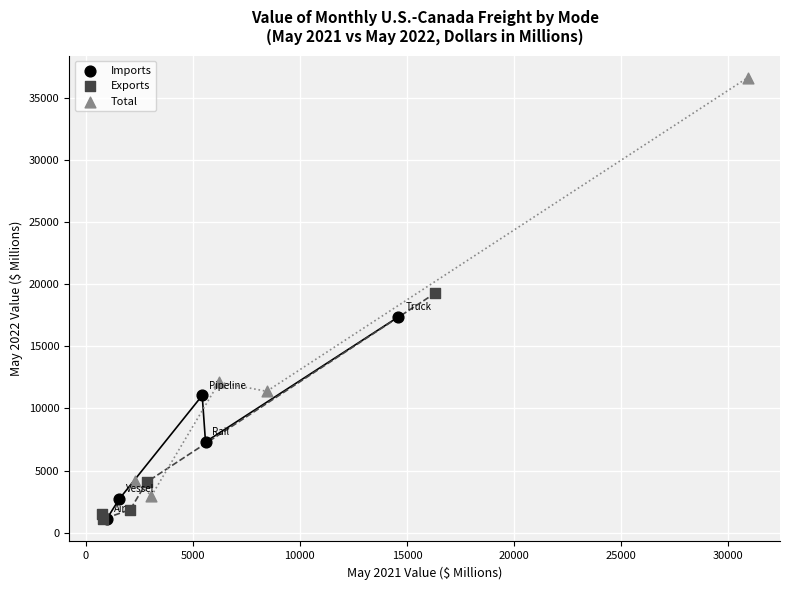

Which series has the largest Y range (max minus min)?

Total